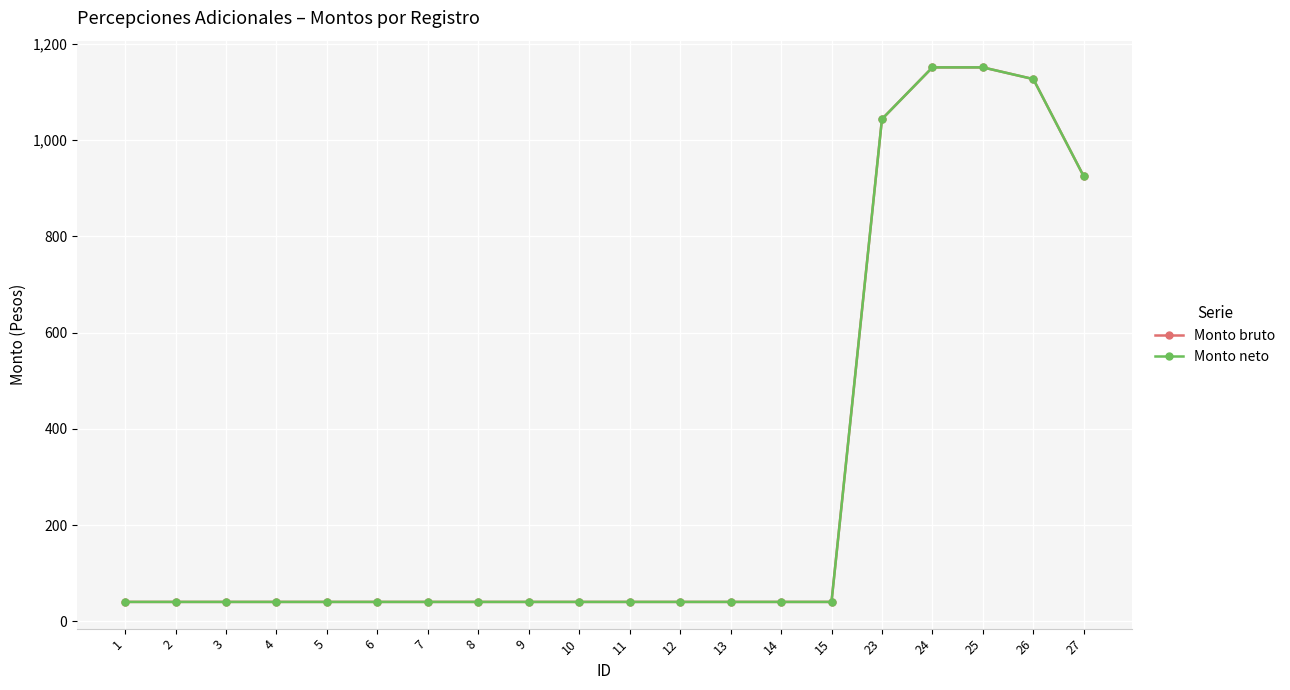

List the labels in order of Monto bruto value, largest first.

24, 25, 26, 23, 27, 1, 2, 3, 4, 5, 6, 7, 8, 9, 10, 11, 12, 13, 14, 15